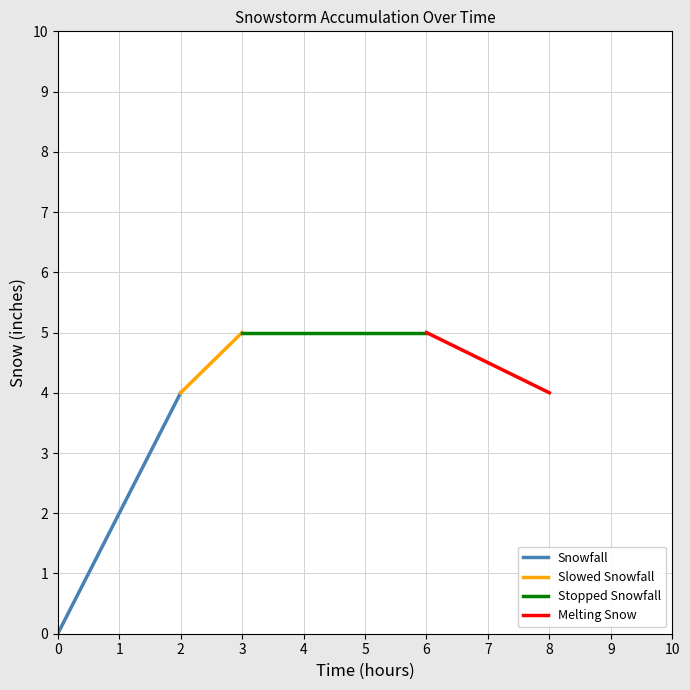

What is the value of the Melting Snow point at the 2nd from the left?

4